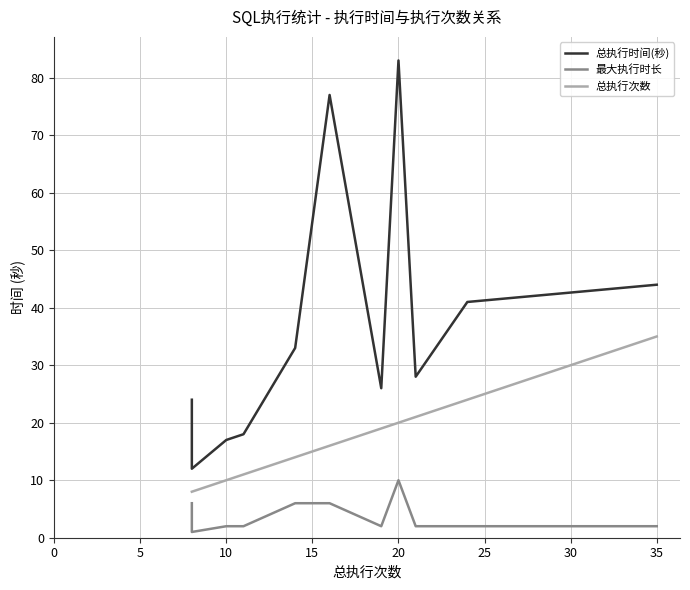

True or false: 最大执行时长 and 总执行次数 intersect in this chart.

False